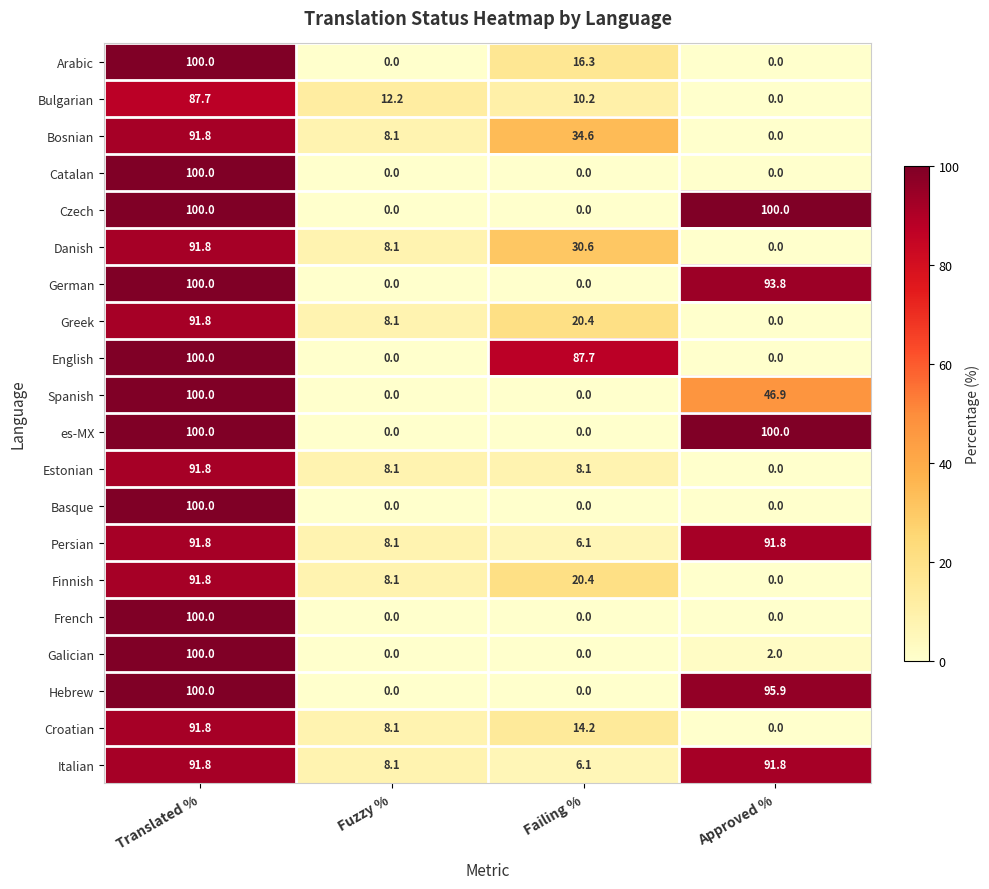

What is the maximum value shown in the chart?

100.0